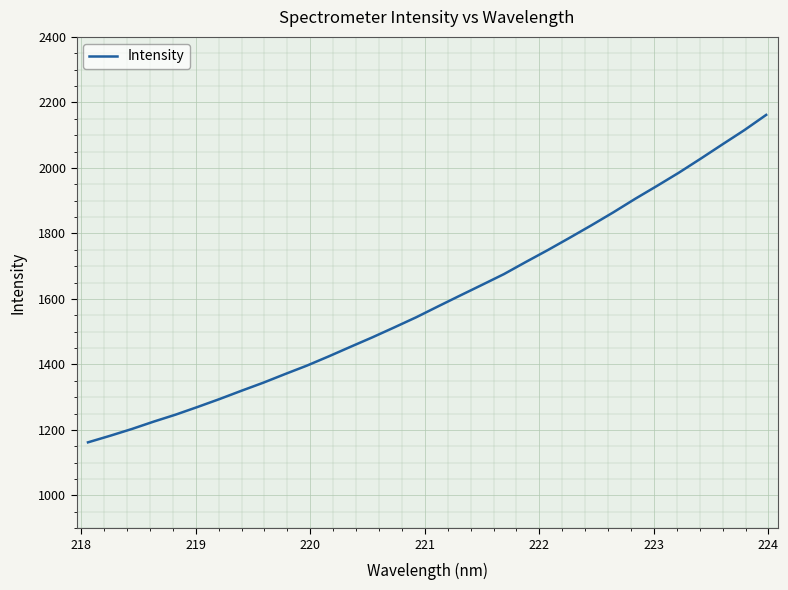

What is the maximum value shown in the chart?

2161.9